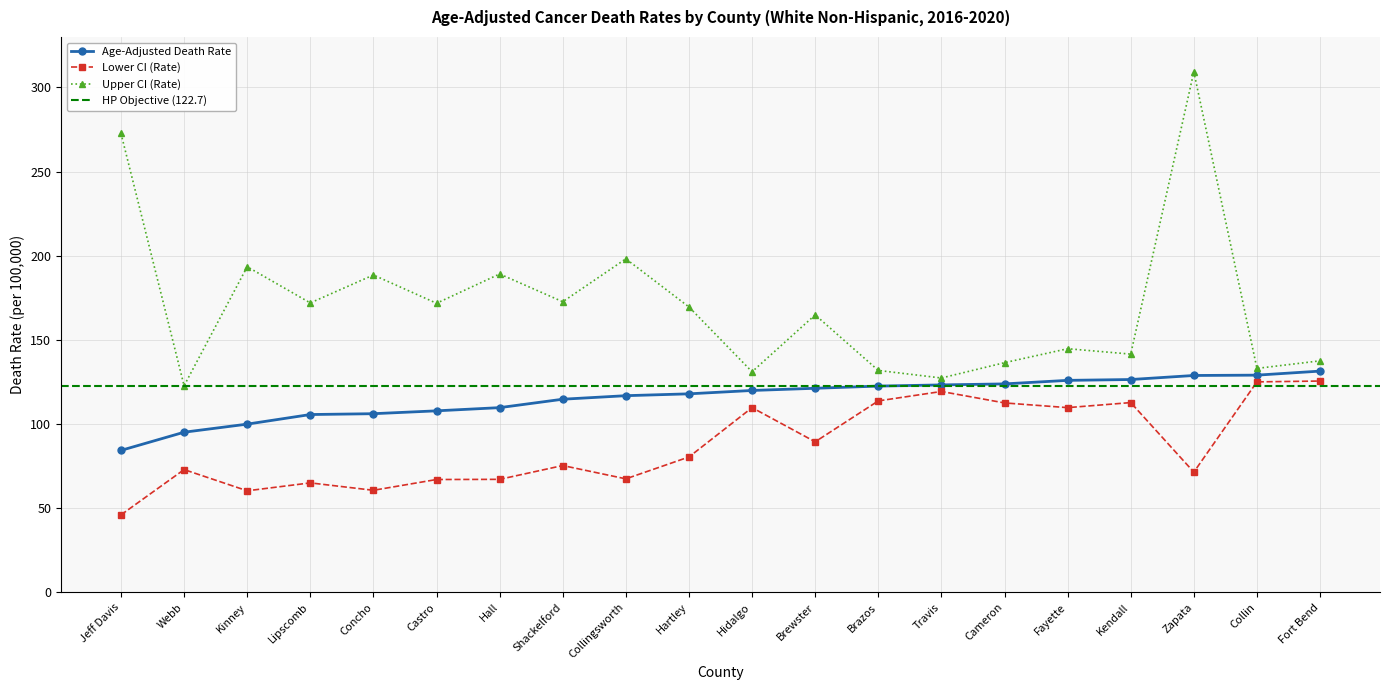

True or false: Age-Adjusted Death Rate and Upper CI (Rate) intersect in this chart.

False